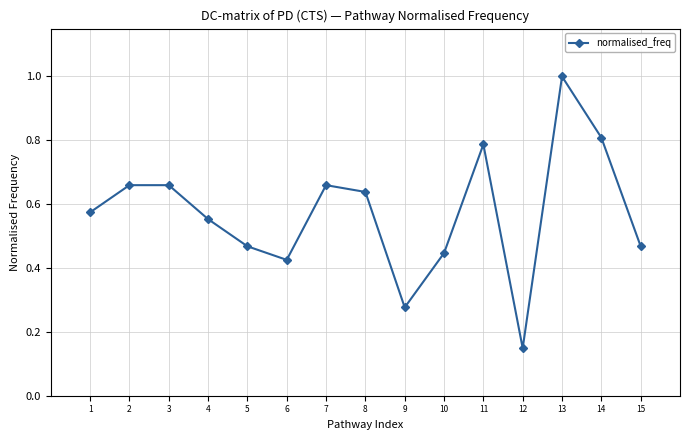

What is the difference between the maximum and minimum values?

0.9